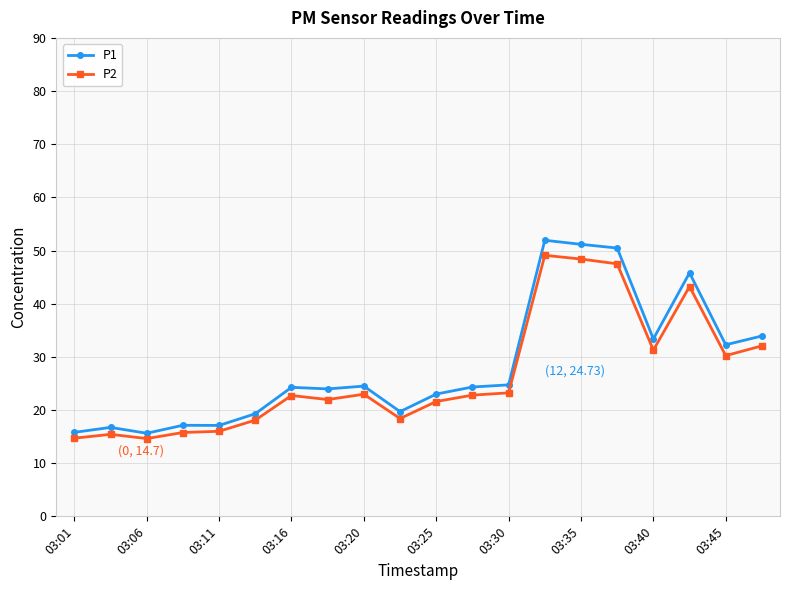

Which series has the widest spread of values?

P1